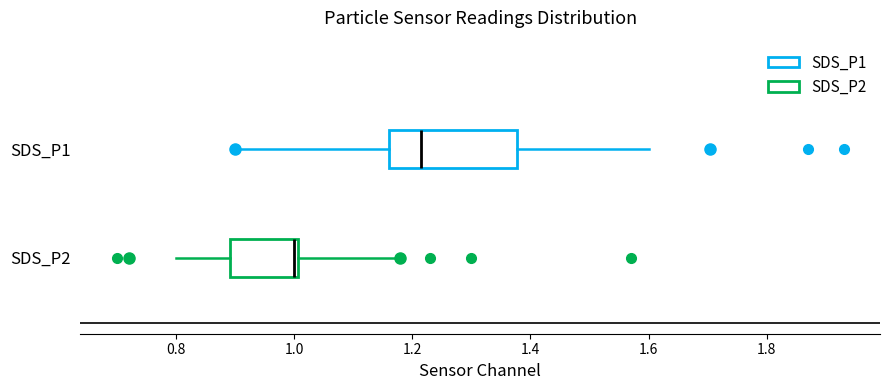

Where is the left edge of the box for SDS_P1 on the x-axis? The values are not printed on the chart, so give them approximately, as read against the axis.

1.16